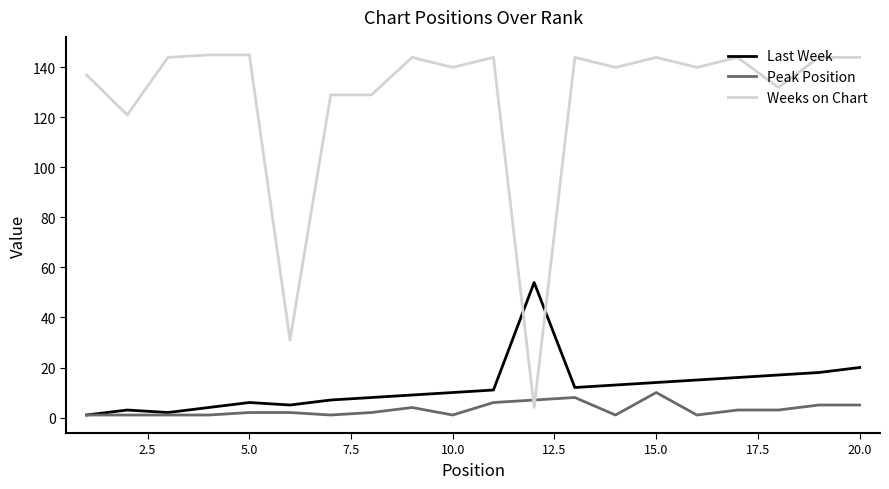

Which series has the largest total across all categories?

Weeks on Chart